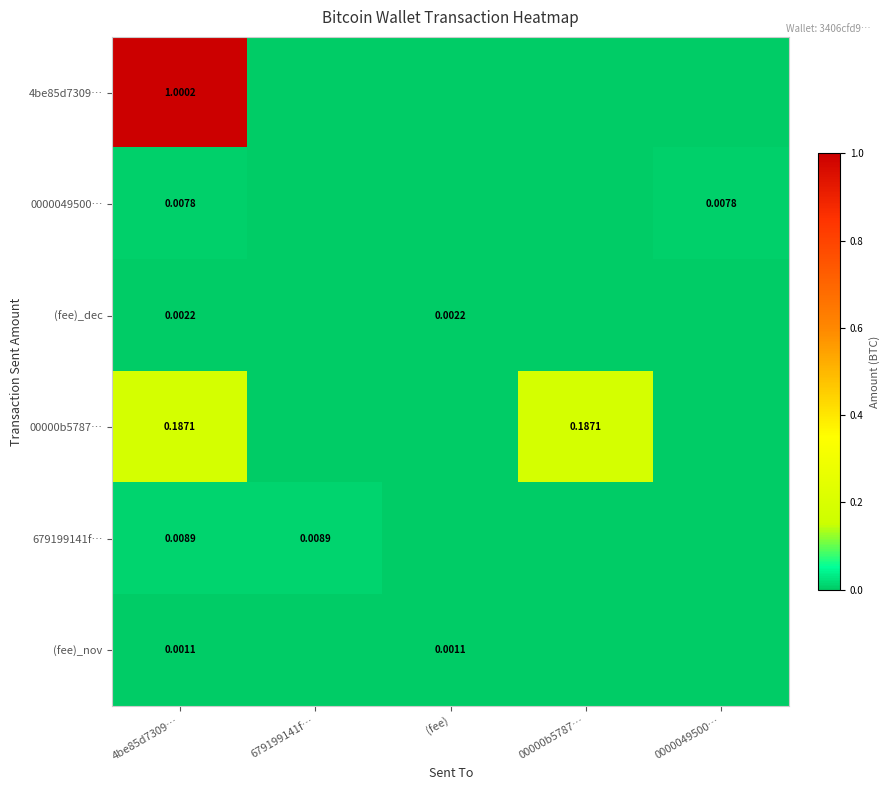

True or false: 4be85d7309… has a value of 0.7 at 00000b5787….

False